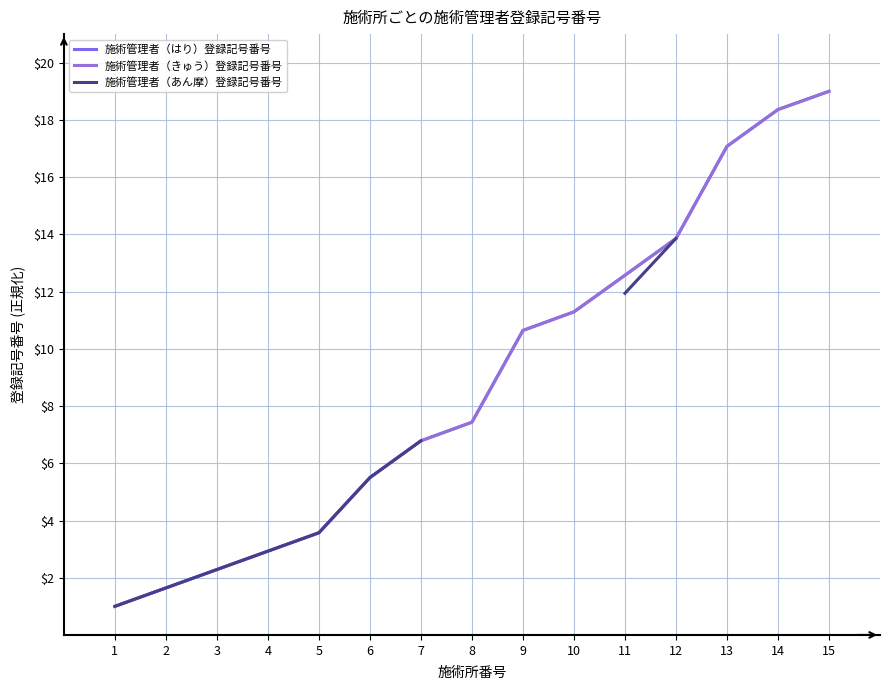

What is the value of the 施術管理者（あん摩）登録記号番号 point at the 2nd from the left?

1.6